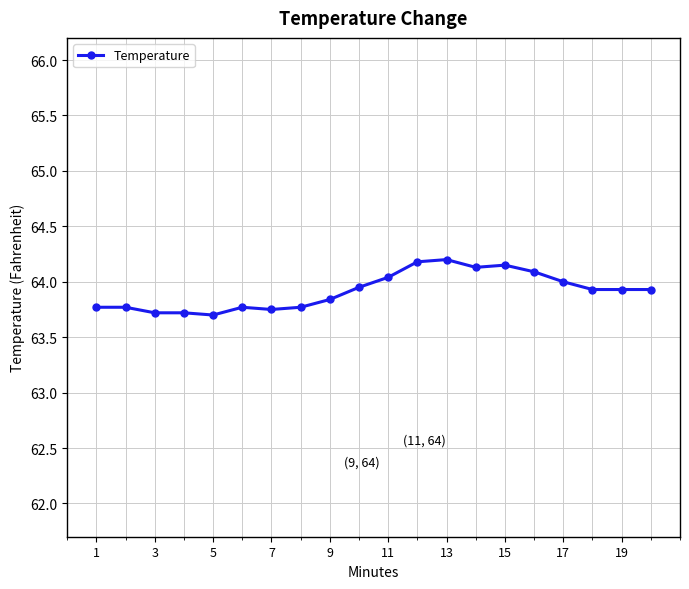

What is the sum of all values?

1278.3